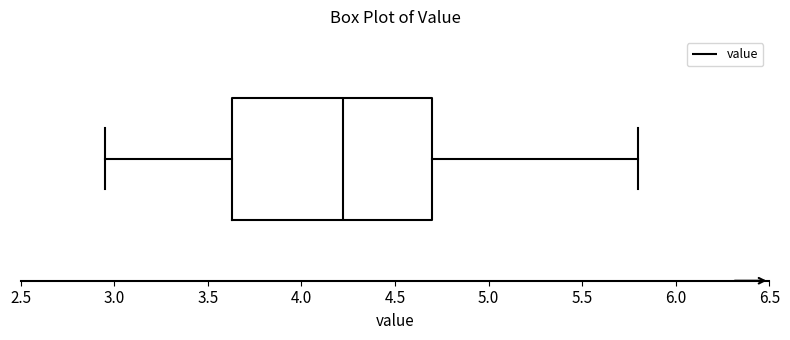

Read this box plot against the x-axis: the position of the median line, the range covered by the box, and the ends of both whiskers. The values are not printed on the chart, so give them approximately, as read against the axis.

median 4.20, box 3.65 to 4.70, whiskers 2.95 to 5.80